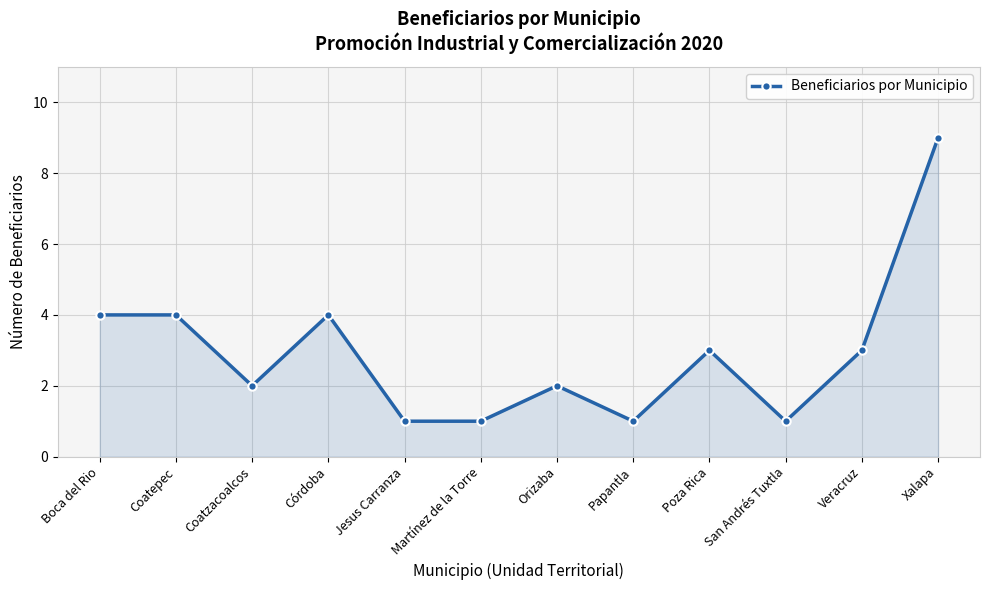

What is the approximate value at Veracruz?

3